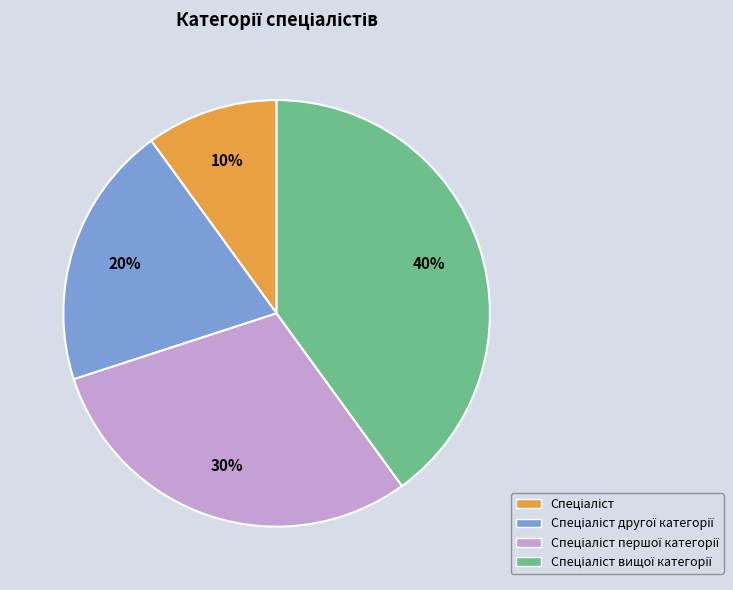

To the nearest percent, what is the difference between the largest and smallest slice percentages?

30%